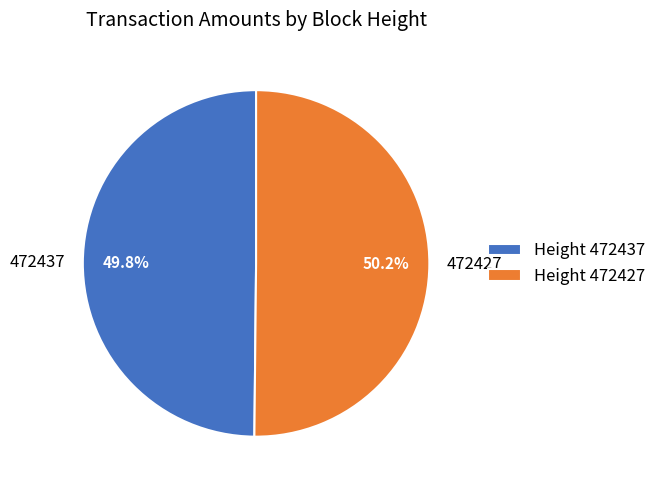

What is the ratio of the value at 472427 to the value at 472437?

1.0